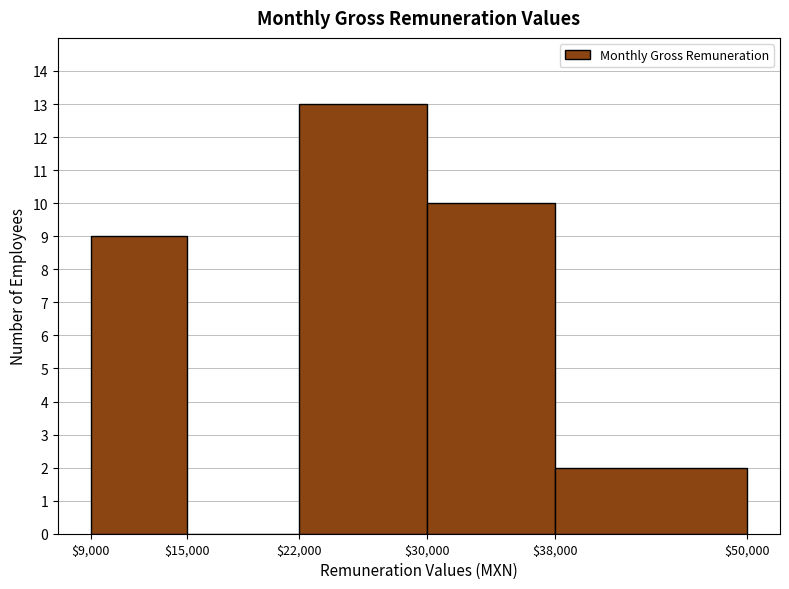

What is the height of the bar covering $38,000 to $50,000 on the x-axis? The values are not printed on the chart, so give them approximately, as read against the axis.

2